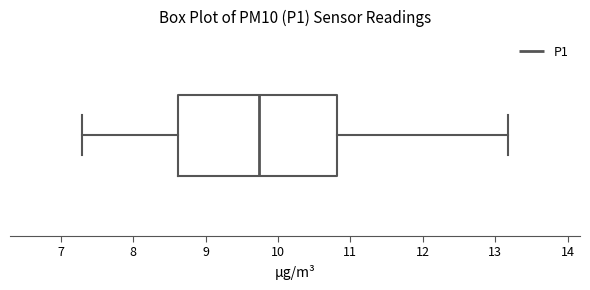

Read this box plot against the x-axis: the position of the median line, the range covered by the box, and the ends of both whiskers. The values are not printed on the chart, so give them approximately, as read against the axis.

median 9.7, box 8.6 to 10.8, whiskers 7.3 to 13.2